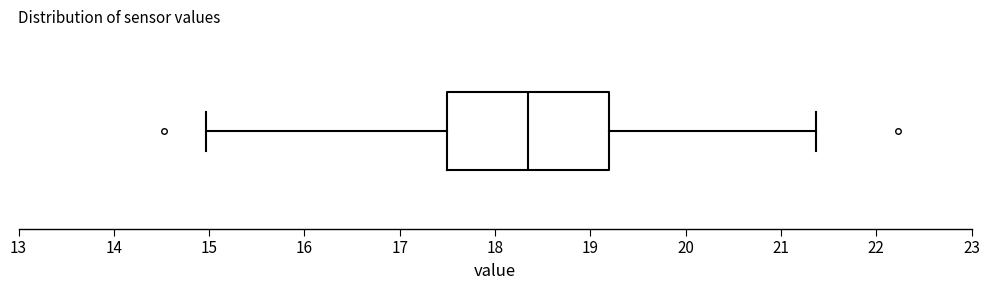

Where does the median line of the box sit on the x-axis? The values are not printed on the chart, so give them approximately, as read against the axis.

18.4